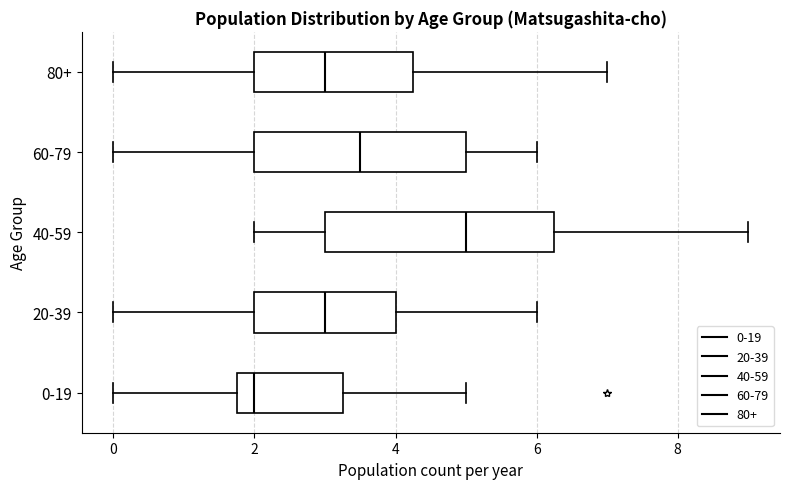

Reading bottom to top, read every box against the x-axis: the position of its median line, the range the box covers, and the ends of its whiskers. The values are not printed on the chart, so give them approximately, as read against the axis.

0-19: median 2.0, box 1.8 to 3.2, whiskers 0.0 to 5.0
20-39: median 3.0, box 2.0 to 4.0, whiskers 0.0 to 6.0
40-59: median 5.0, box 3.0 to 6.2, whiskers 2.0 to 9.0
60-79: median 3.6, box 2.0 to 5.0, whiskers 0.0 to 6.0
80+: median 3.0, box 2.0 to 4.2, whiskers 0.0 to 7.0